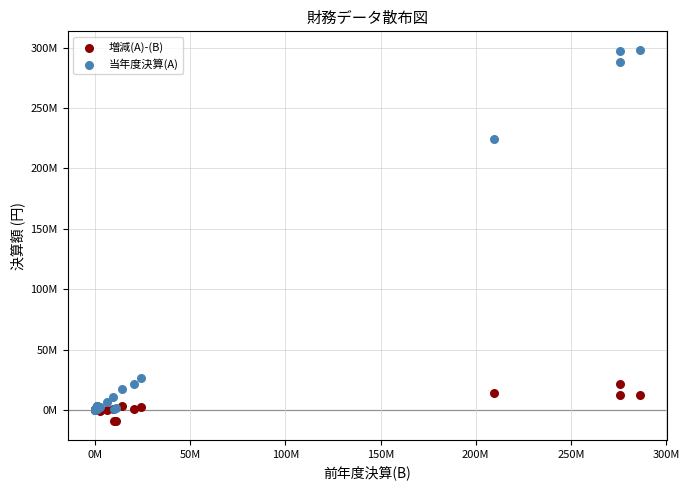

What are all the series names shown in the legend?

増減(A)-(B), 当年度決算(A)